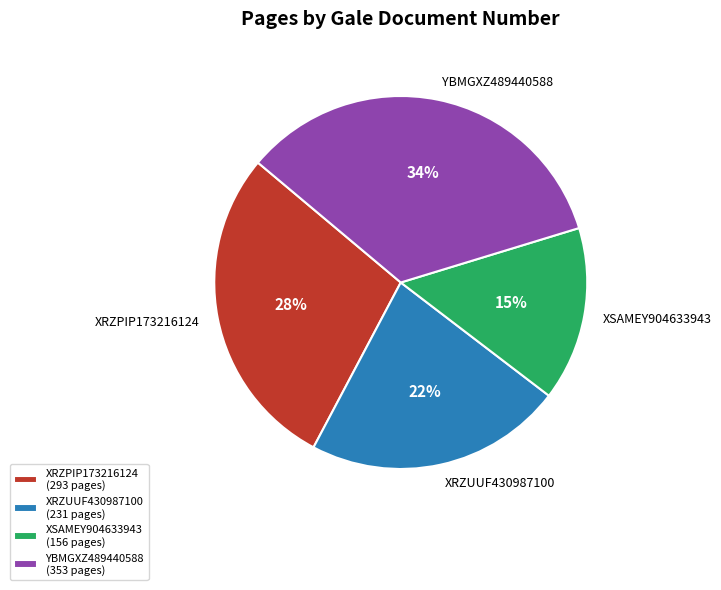

To the nearest percent, what is the combined percentage of XRZUUF430987100 and XRZPIP173216124?

51%